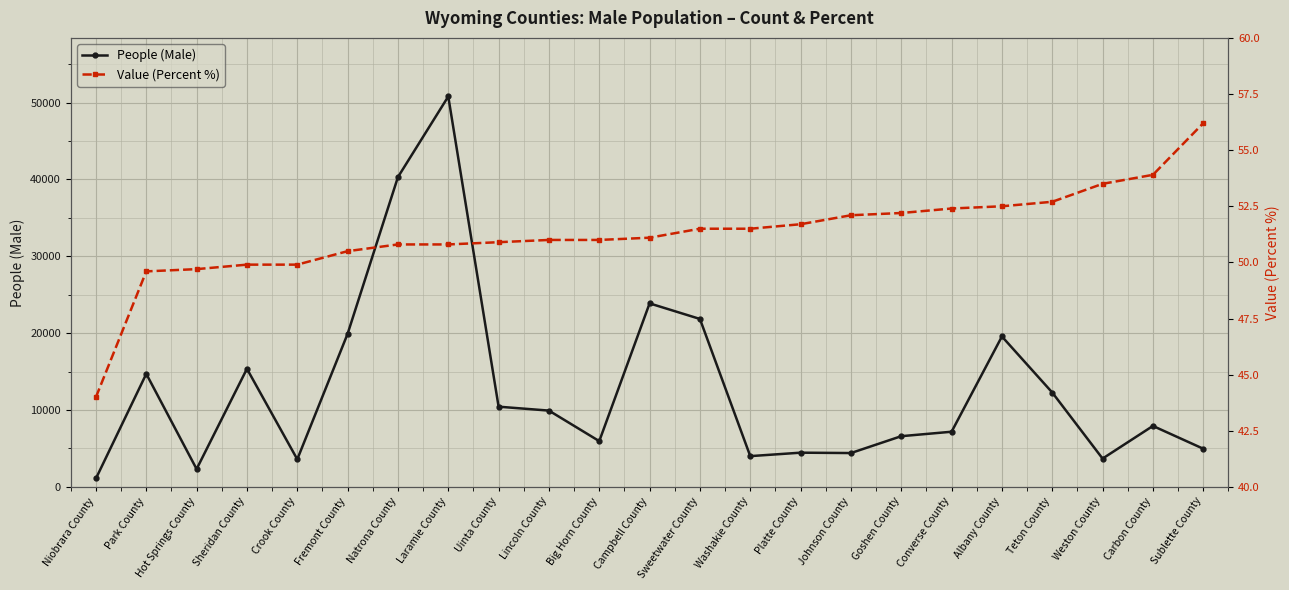

Where is People (Male) nearest to the value 25944?

Campbell County